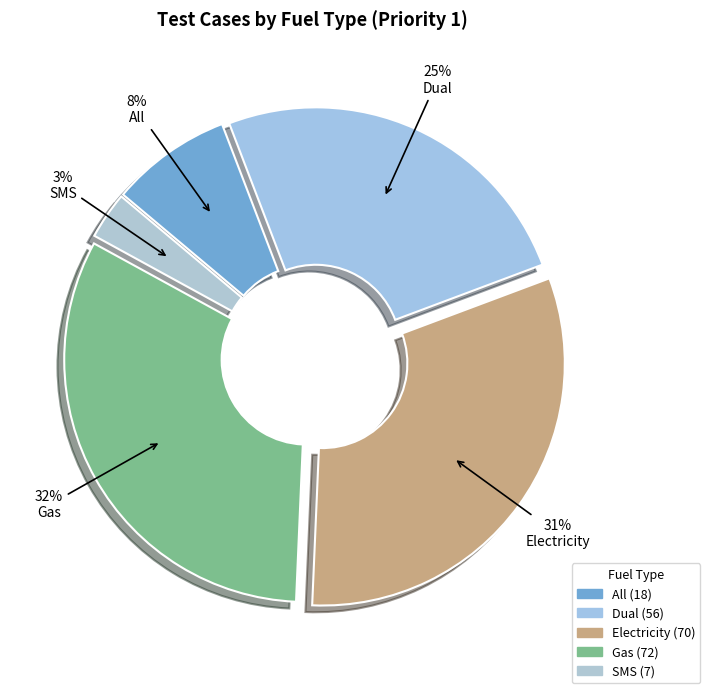

Does Electricity account for over 50% of the chart?

No